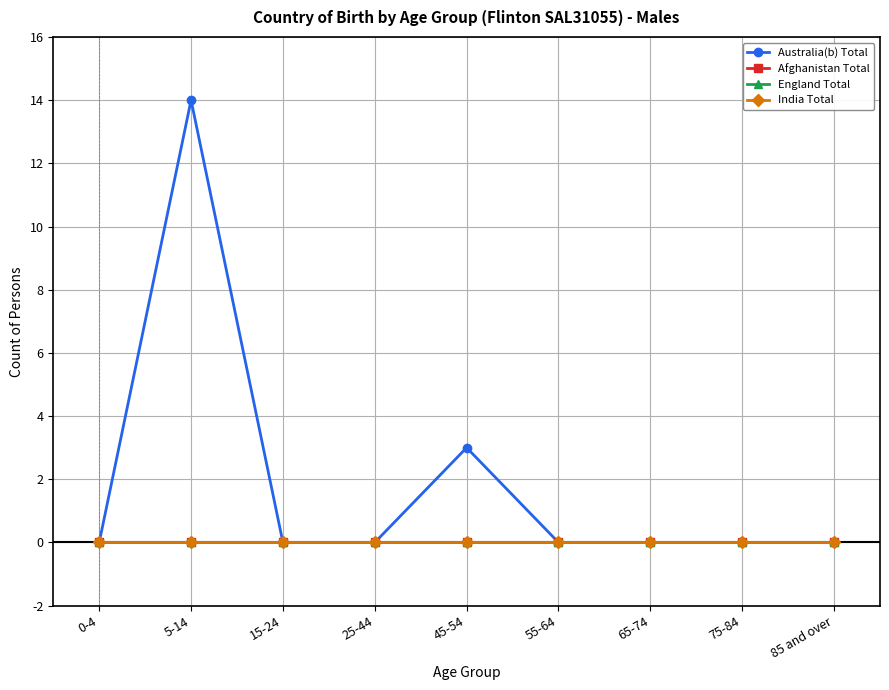

Does the chart have visible grid lines?

Yes